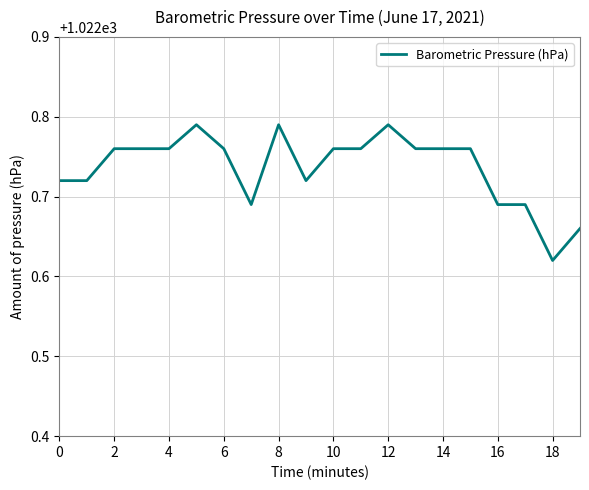

Is it true that the value at 8 is 1770.3?

False